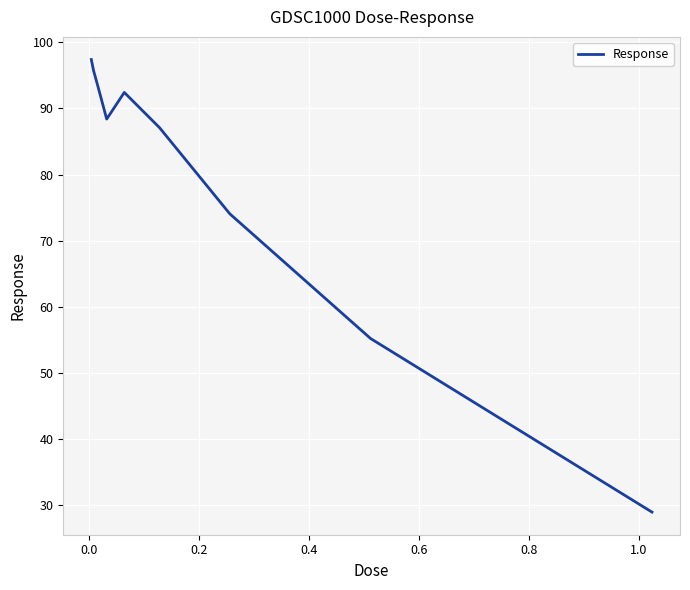

What is the difference between the maximum and minimum values?

68.4